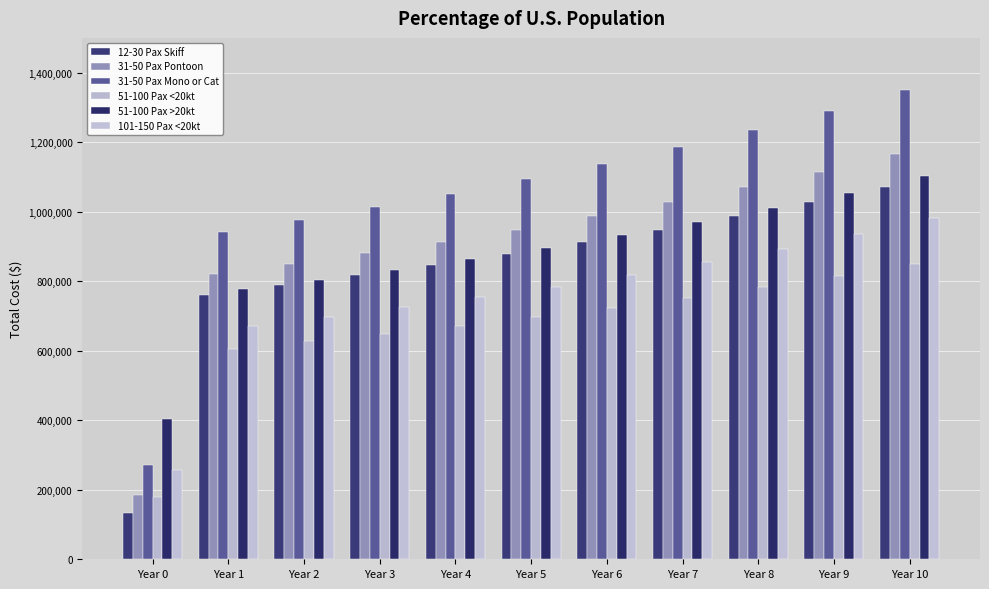

Are the bars grouped side by side (vs. stacked)?

Yes